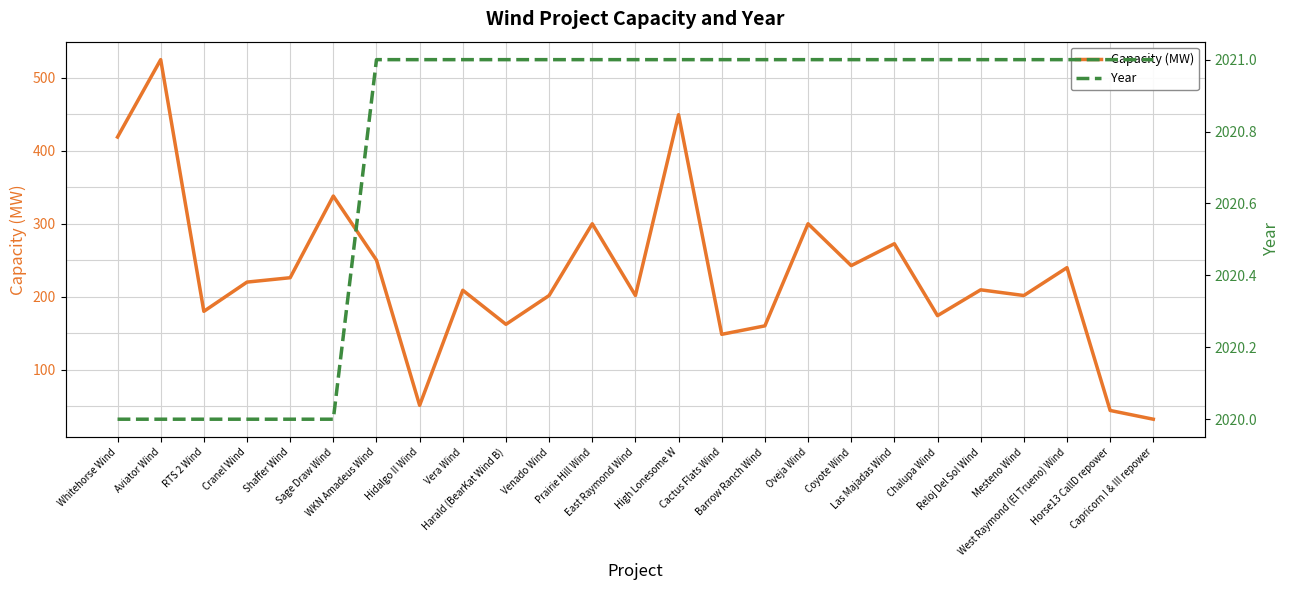

Rank the categories by Capacity (MW) value from lowest to highest.

Capricorn I & III repower, Horse13 CallD repower, Hidalgo II Wind, Cactus Flats Wind, Barrow Ranch Wind, Harald (BearKat Wind B), Chalupa Wind, RTS 2 Wind, Venado Wind, East Raymond Wind, Mesteno Wind, Vera Wind, Reloj Del Sol Wind, Cranel Wind, Shaffer Wind, West Raymond (El Trueno) Wind, Coyote Wind, WKN Amadeus Wind, Las Majadas Wind, Prairie Hill Wind, Oveja Wind, Sage Draw Wind, Whitehorse Wind, High Lonesome W, Aviator Wind